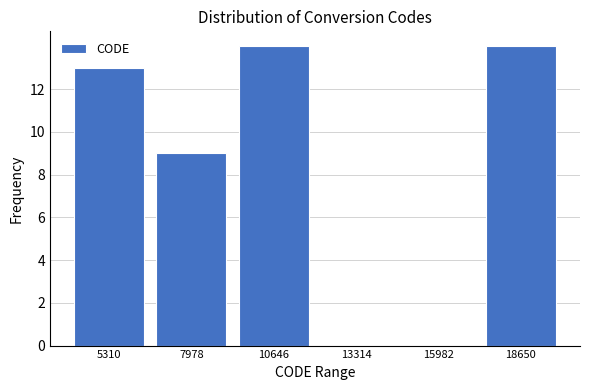

Reading left to right, transcribe this chart: for each bar, give the range it covers on the x-axis and its height. Neither the bar edges nor the heights are printed on the chart, so give them approximately, as read against the axes.

4000 to 6500: 13
6500 to 9500: 9
9500 to 12000: 14
12000 to 14500: 0
14500 to 17500: 0
17500 to 20000: 14